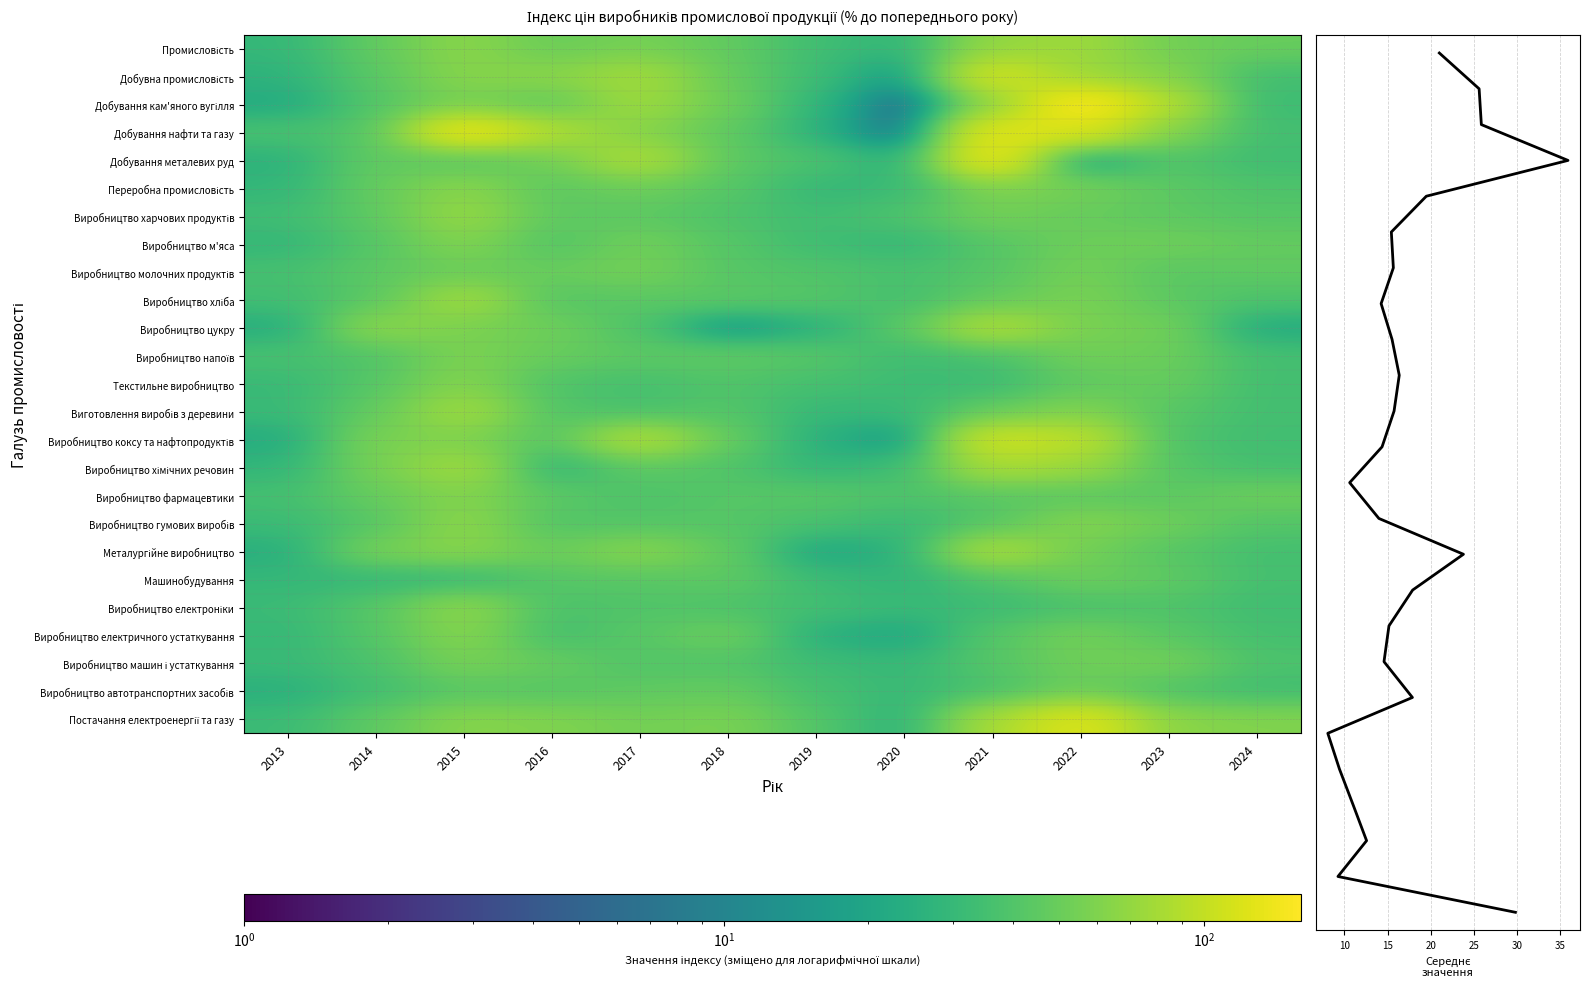

Is it true that Виробництво цукру equals 89.9 at 2014?

False